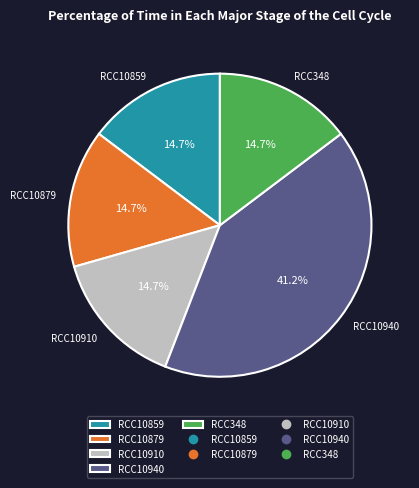

Approximately how many times larger is the value at RCC10879 compared to RCC348?

1.0